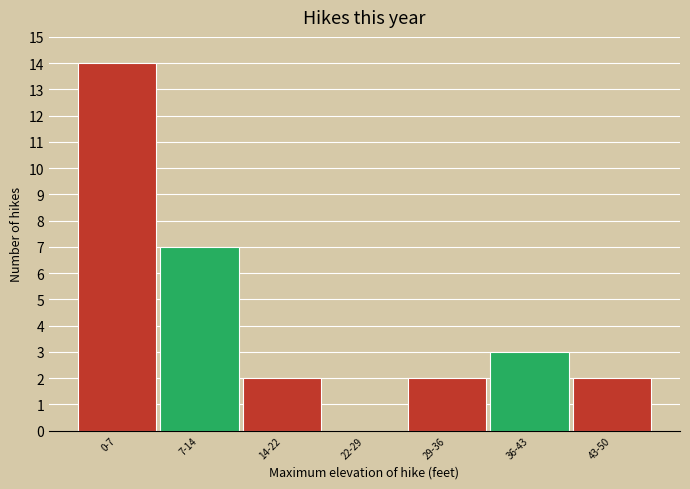

The chart shows a value of 2 at 14-22. True or false?

True